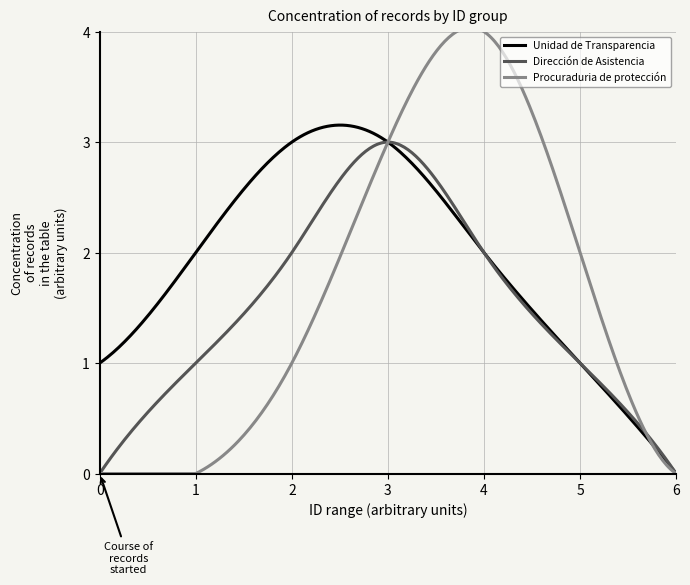

Which series has the largest total across all categories?

Unidad de Transparencia